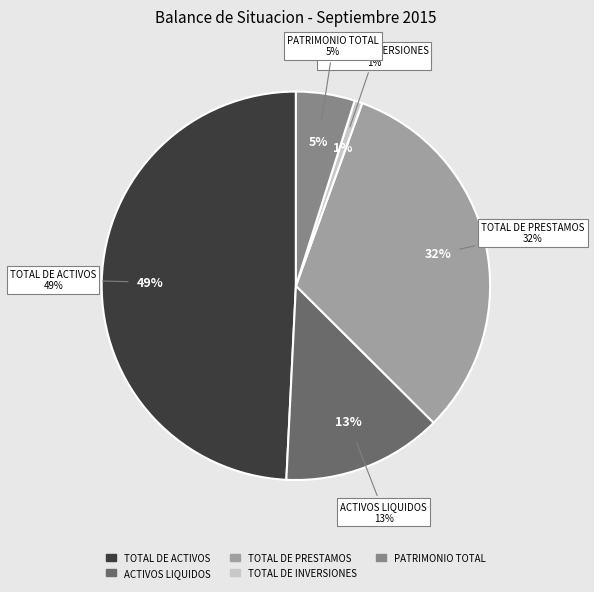

What percentage is the TOTAL DE PRESTAMOS slice, to the nearest percent?

32%